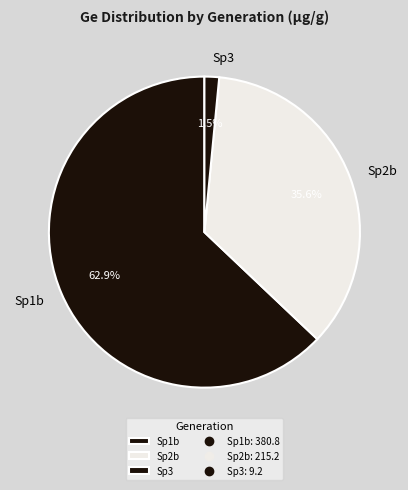

How many slices are in this pie chart?

3